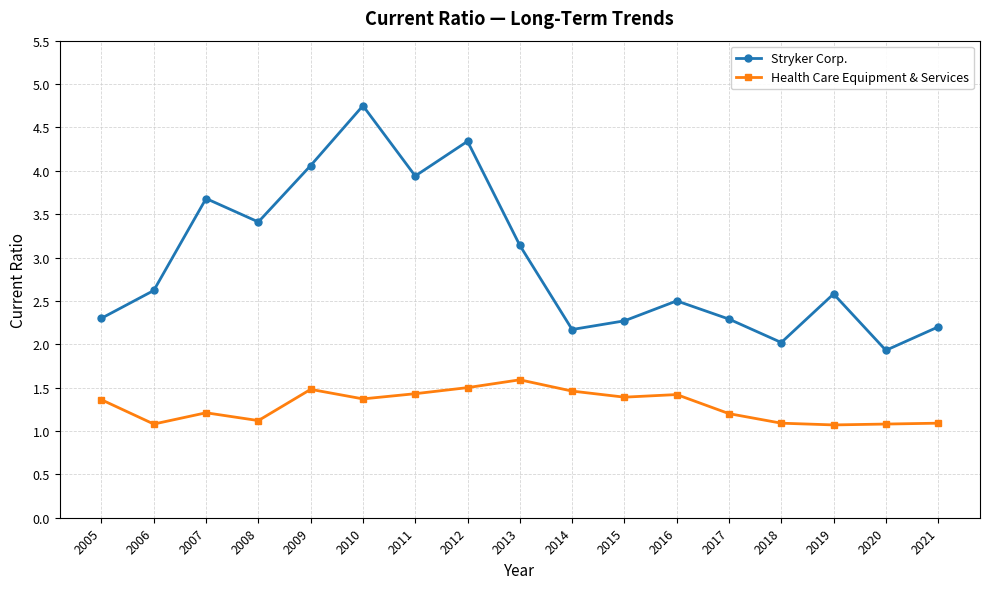

What is the value of the Health Care Equipment & Services point at the 17th from the left?

1.1